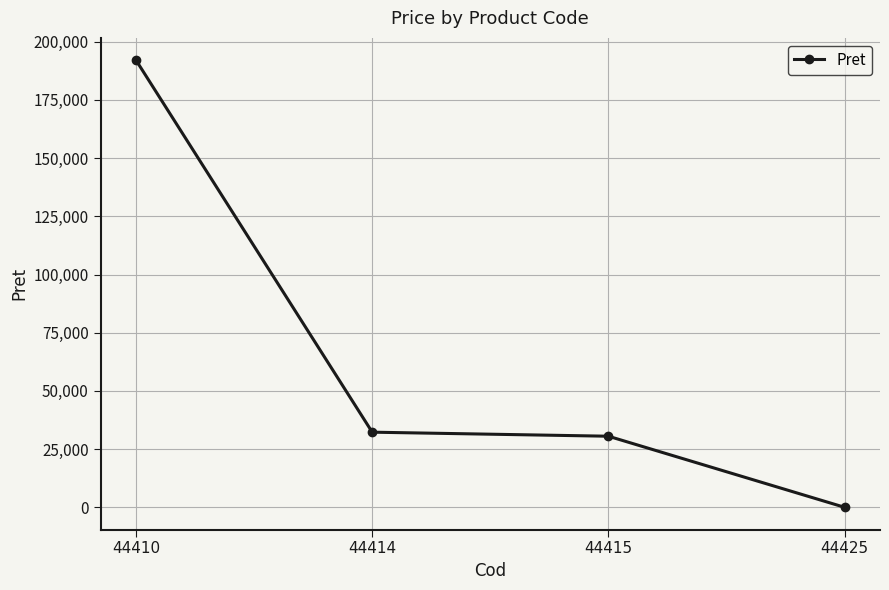

Which has a higher value, 44425 or 44414?

44414